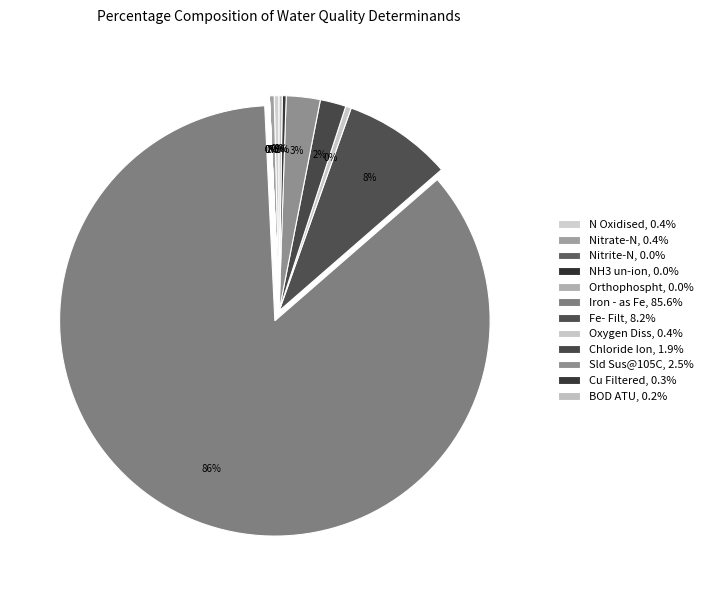

Combined, what portion of the pie is Nitrate-N and Sld Sus@105C?

2.9%